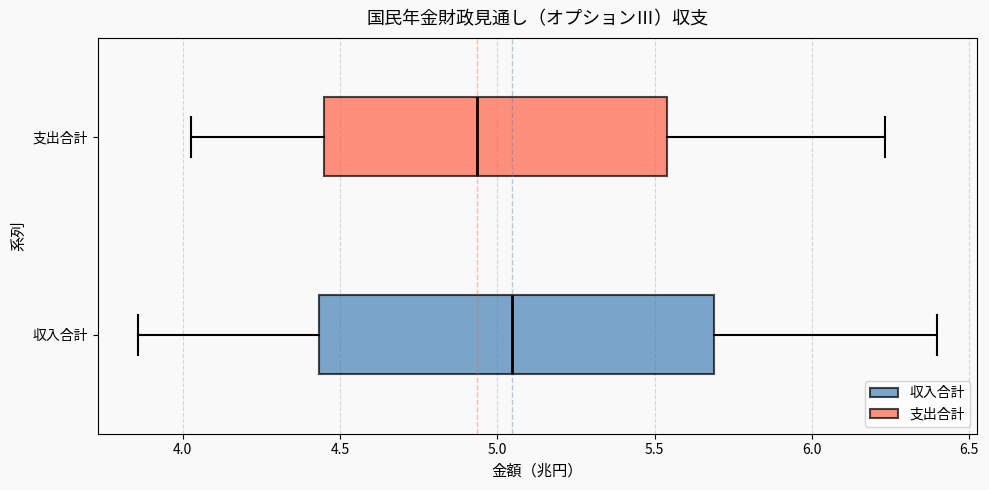

Reading bottom to top, transcribe this box plot: for each box, give where its median line is, the range the box spans, and where its two whiskers end, as read against the x-axis. The values are not printed on the chart, so give them approximately, as read against the axis.

収入合計: median 5.05, box 4.45 to 5.70, whiskers 3.85 to 6.40
支出合計: median 4.95, box 4.45 to 5.55, whiskers 4.05 to 6.25